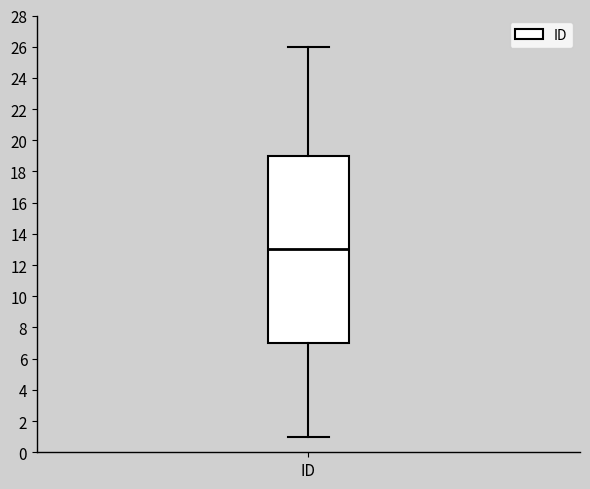

Transcribe this box plot: give where the median line is, the range the box spans, and where the two whiskers end, as read against the y-axis. The values are not printed on the chart, so give them approximately, as read against the axis.

median 13, box 7 to 19, whiskers 1 to 26